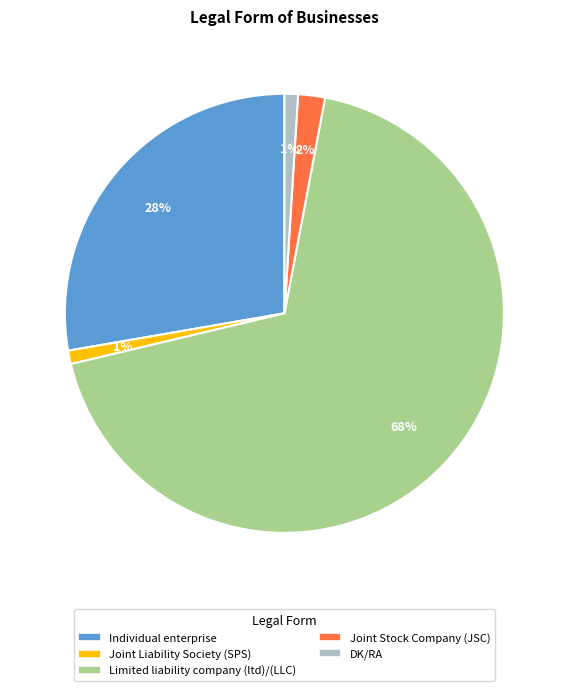

Does any single category account for the majority?

Yes